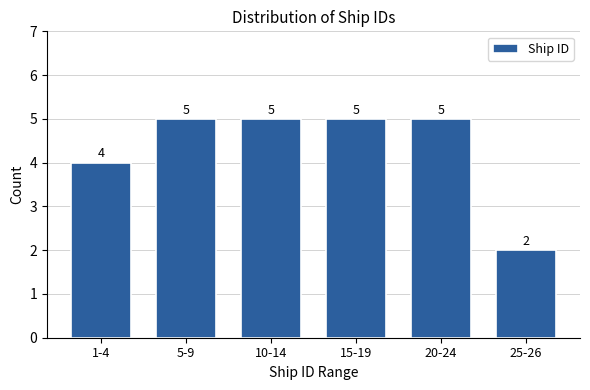

Reading left to right, extract all data points from this chart.

1-4=4	5-9=5	10-14=5	15-19=5	20-24=5	25-26=2